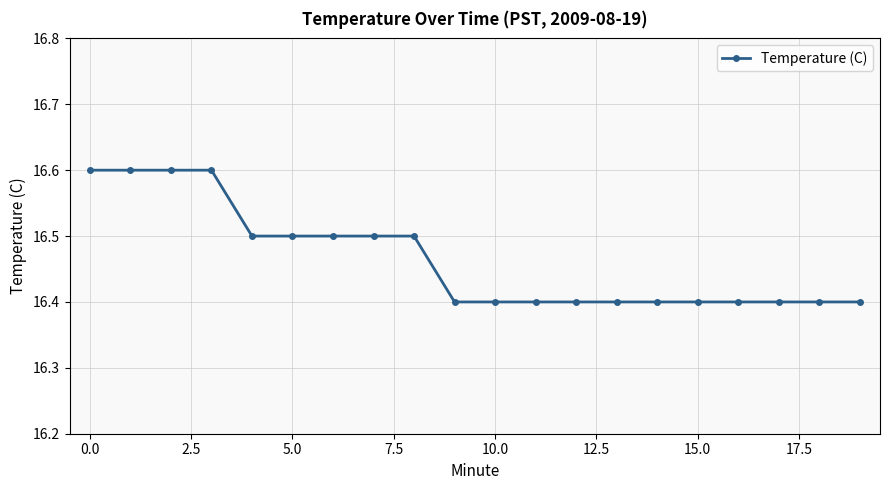

Count the values in the range 16 to 17.

20